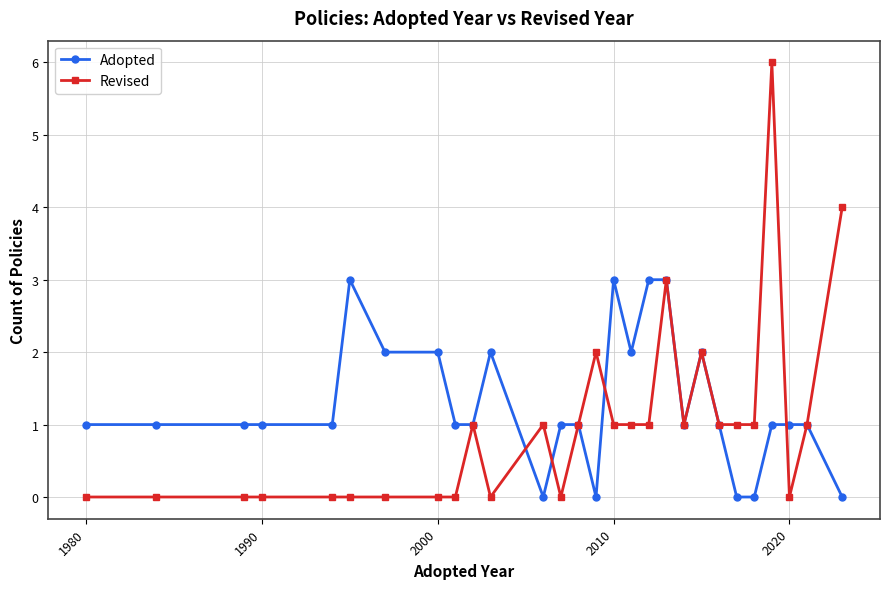

True or false: Revised has more than 1 interior local peaks.

True